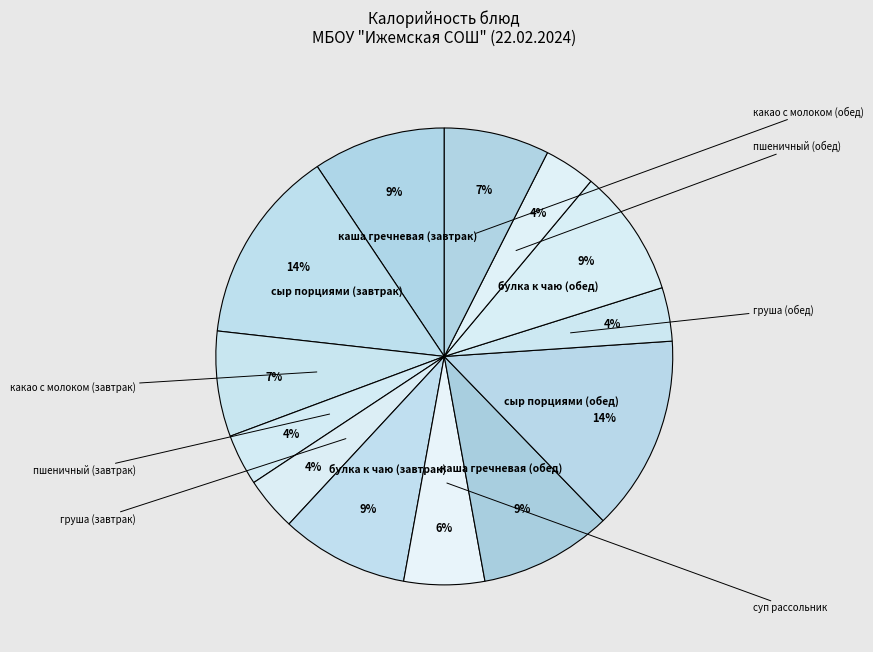

How many slices are in this pie chart?

13